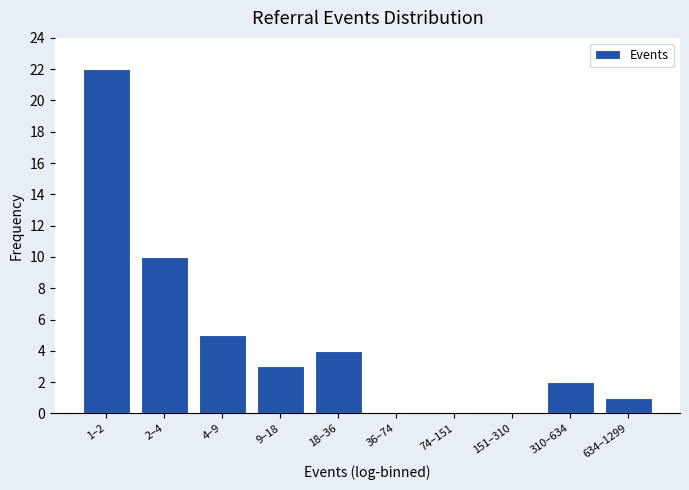

Reading left to right, list all the values displayed in this chart.

1–2=22	2–4=10	4–9=5	9–18=3	18–36=4	36–74=0	74–151=0	151–310=0	310–634=2	634–1299=1